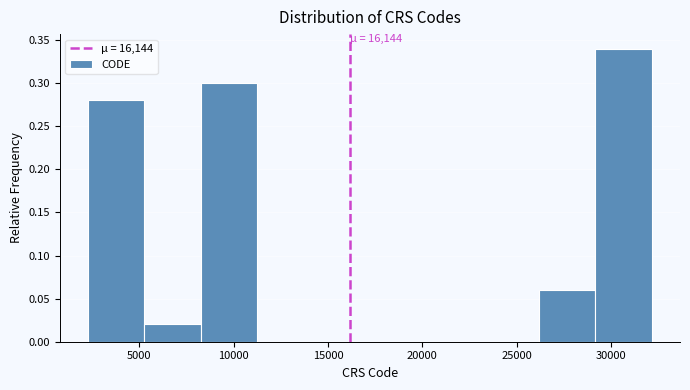

Which range on the x-axis has the tallest bar?

29000 to 32000